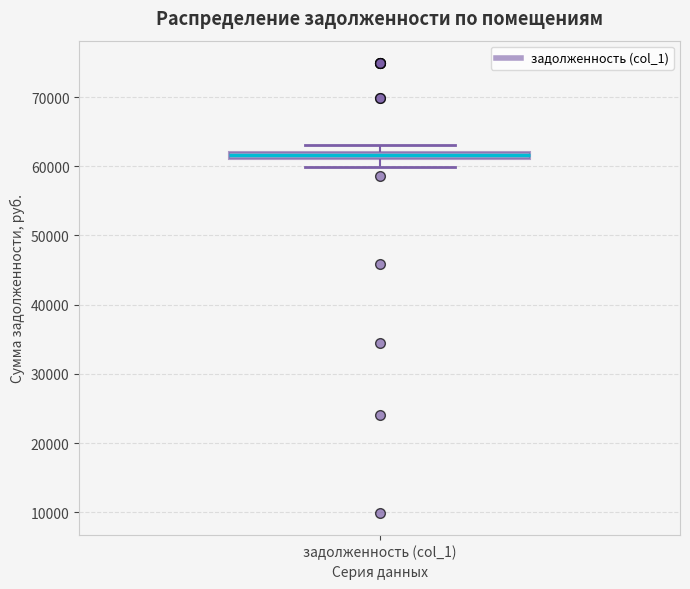

Where is the upper edge of the box for задолженность (col_1) on the y-axis? The values are not printed on the chart, so give them approximately, as read against the axis.

62000